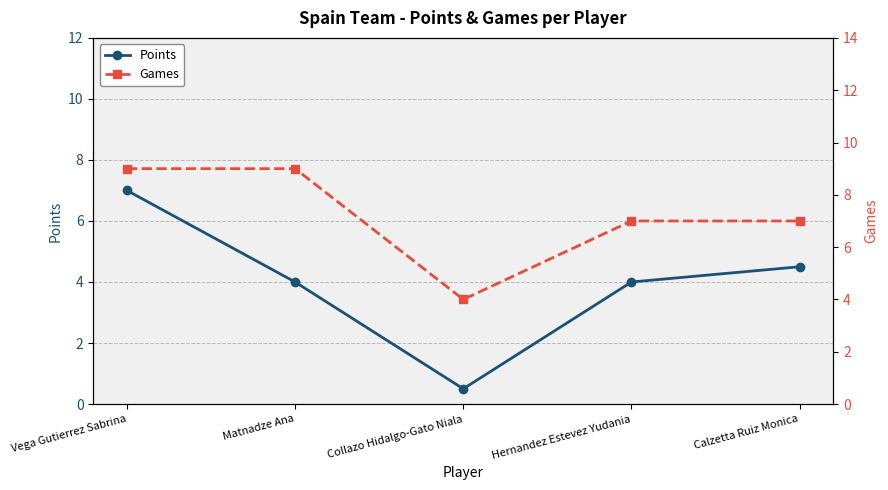

What is the label of the 5th point from the left?

Calzetta Ruiz Monica